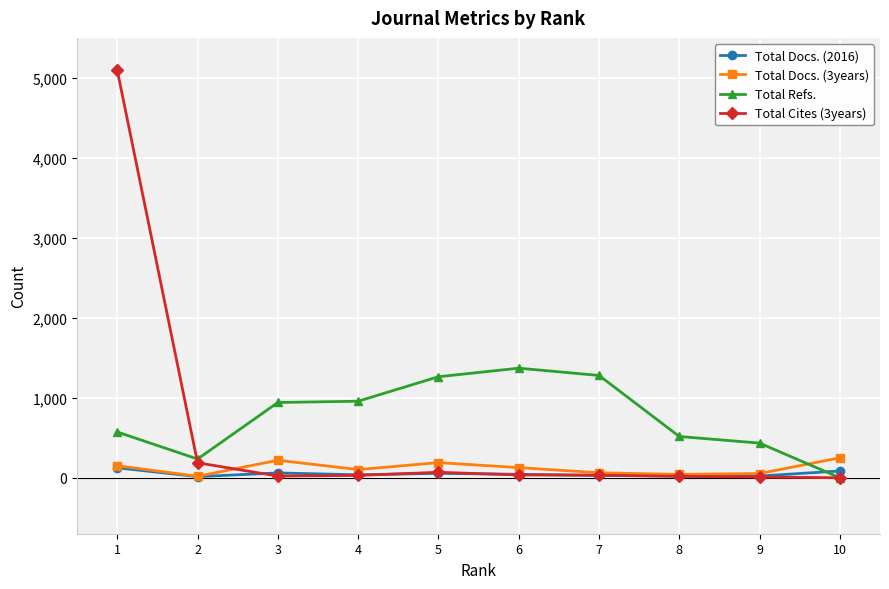

What is the maximum value shown in the chart?

5093